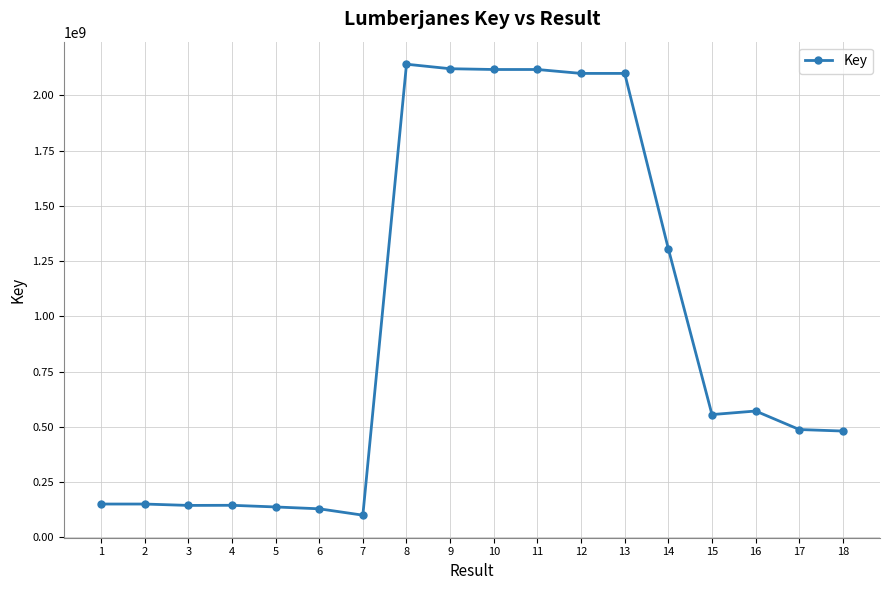

What is the difference between the values at 3 and 15?

410969611